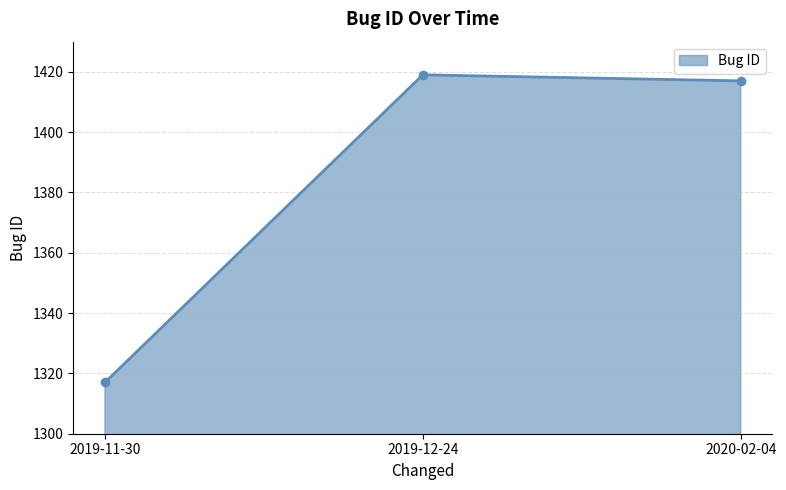

What is the label of the 1st point from the right?

2020-02-04